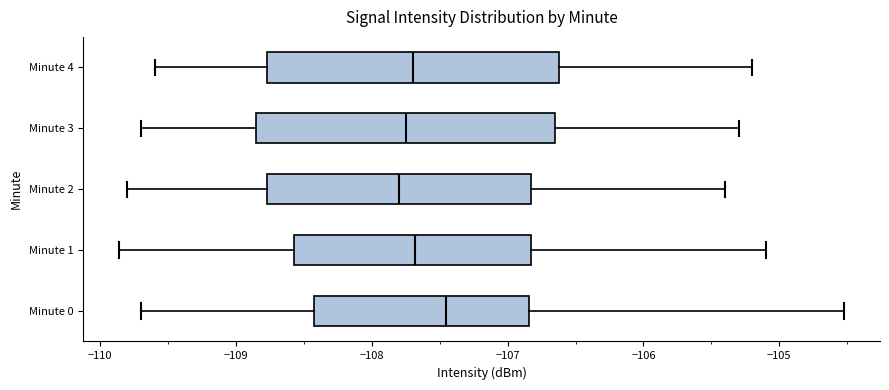

Reading bottom to top, read every box against the x-axis: the position of its median line, the range the box covers, and the ends of its whiskers. The values are not printed on the chart, so give them approximately, as read against the axis.

Minute 0: median -107.5, box -108.4 to -106.8, whiskers -109.7 to -104.5
Minute 1: median -107.7, box -108.6 to -106.8, whiskers -109.9 to -105.1
Minute 2: median -107.8, box -108.8 to -106.8, whiskers -109.8 to -105.4
Minute 3: median -107.7, box -108.8 to -106.6, whiskers -109.7 to -105.3
Minute 4: median -107.7, box -108.8 to -106.6, whiskers -109.6 to -105.2